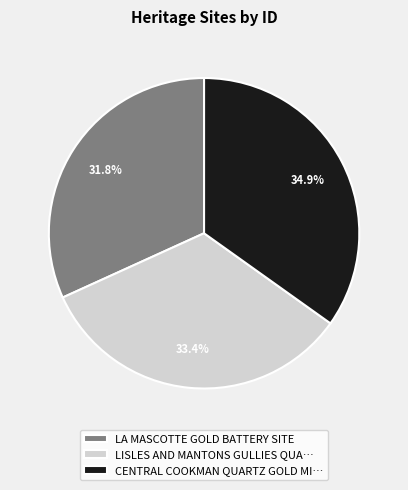

True or false: LA MASCOTTE GOLD BATTERY SITE accounts for 40% of the total.

False